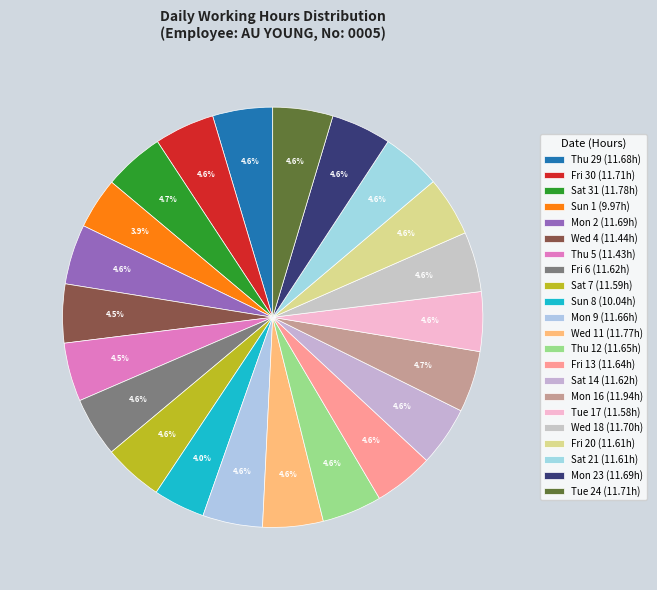

How many slices are in this pie chart?

22